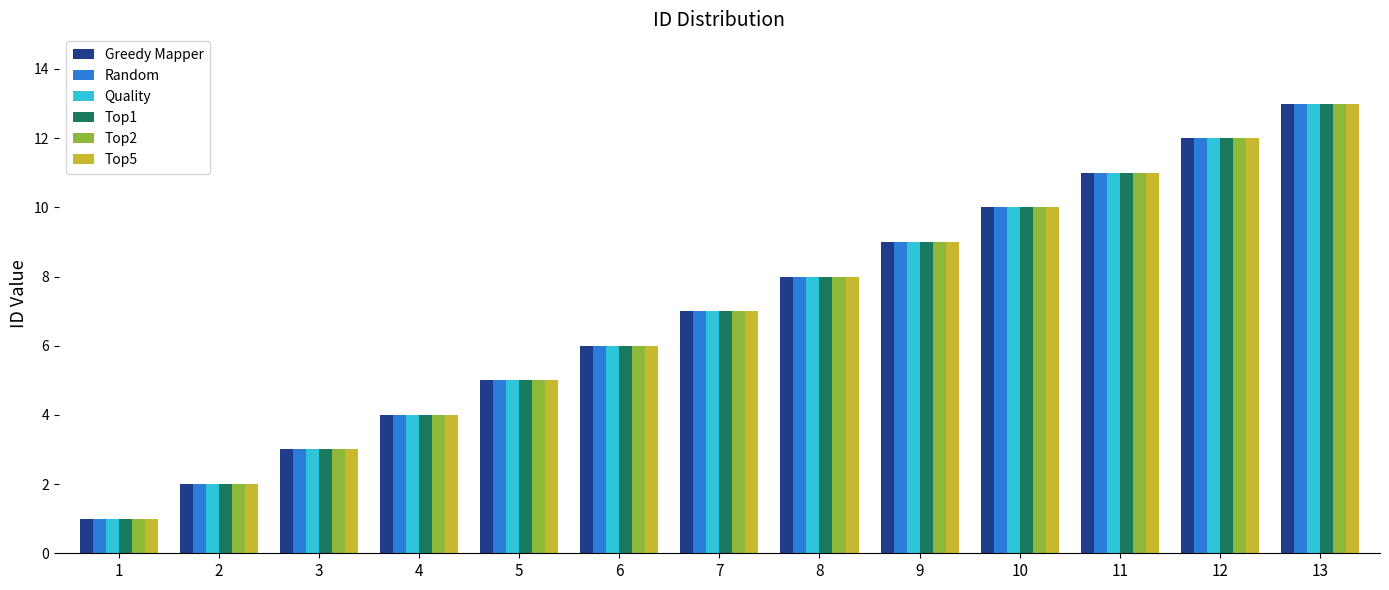

Are the bars grouped side by side (vs. stacked)?

Yes